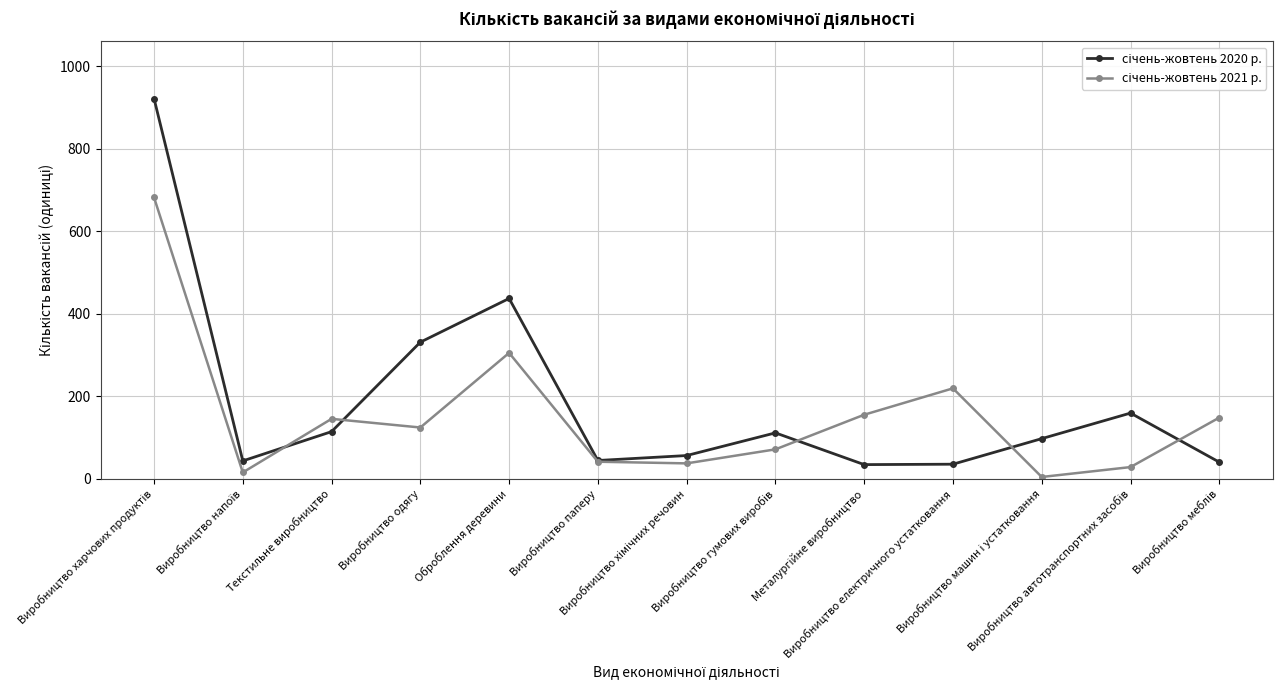

Count the number of categories in the chart.

13